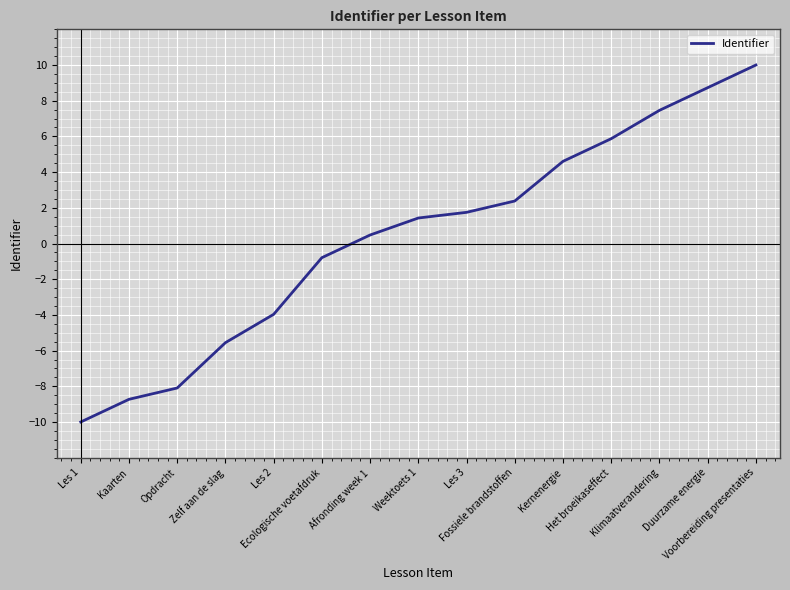

What position from the left is Opdracht?

3